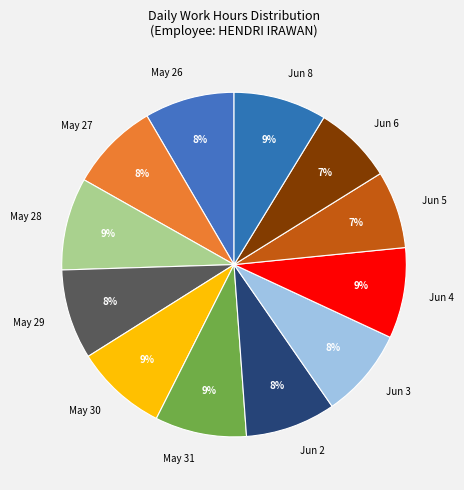

Does Jun 4 account for over 50% of the chart?

No